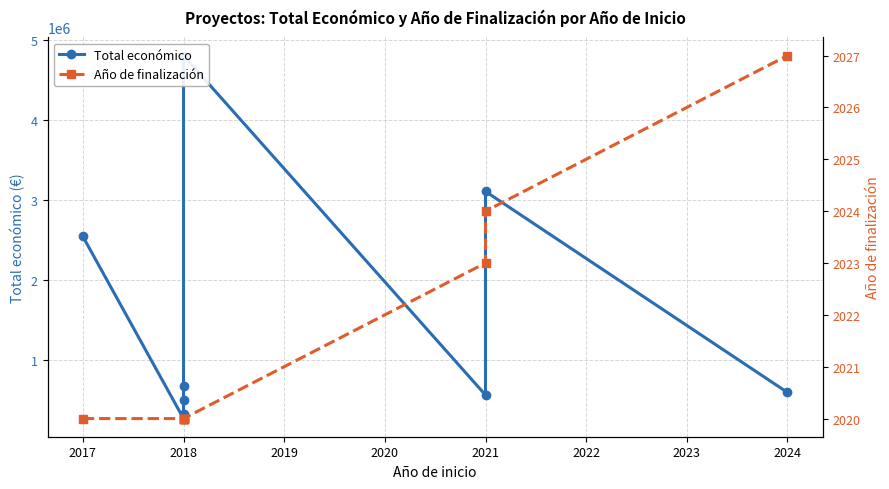

Does the chart display data point markers on the line(s)?

Yes